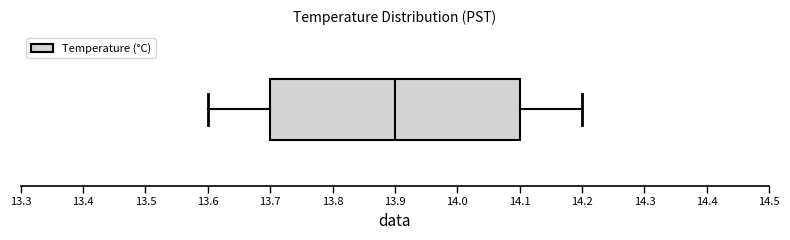

Read this box plot against the x-axis: the position of the median line, the range covered by the box, and the ends of both whiskers. The values are not printed on the chart, so give them approximately, as read against the axis.

median 13.9, box 13.7 to 14.1, whiskers 13.6 to 14.2